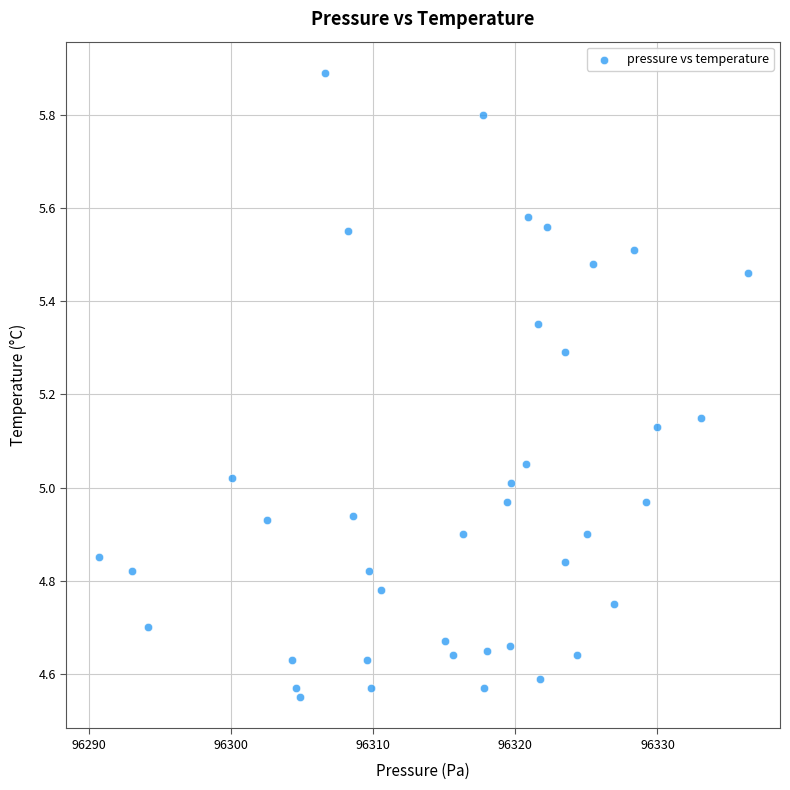

What is the range of Y values (max minus min)?

1.3